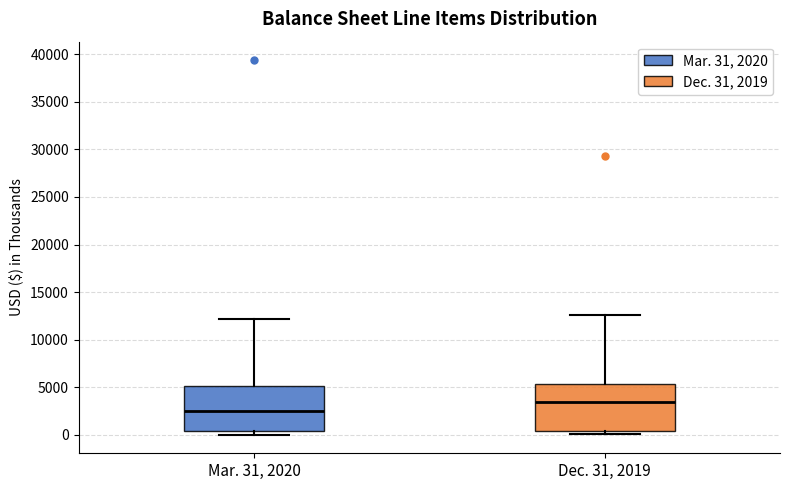

Reading left to right, read every box against the y-axis: the position of its median line, the range the box covers, and the ends of its whiskers. The values are not printed on the chart, so give them approximately, as read against the axis.

Mar. 31, 2020: median 2500, box 500 to 5000, whiskers 0 to 12000
Dec. 31, 2019: median 3500, box 500 to 5500, whiskers 0 to 12500